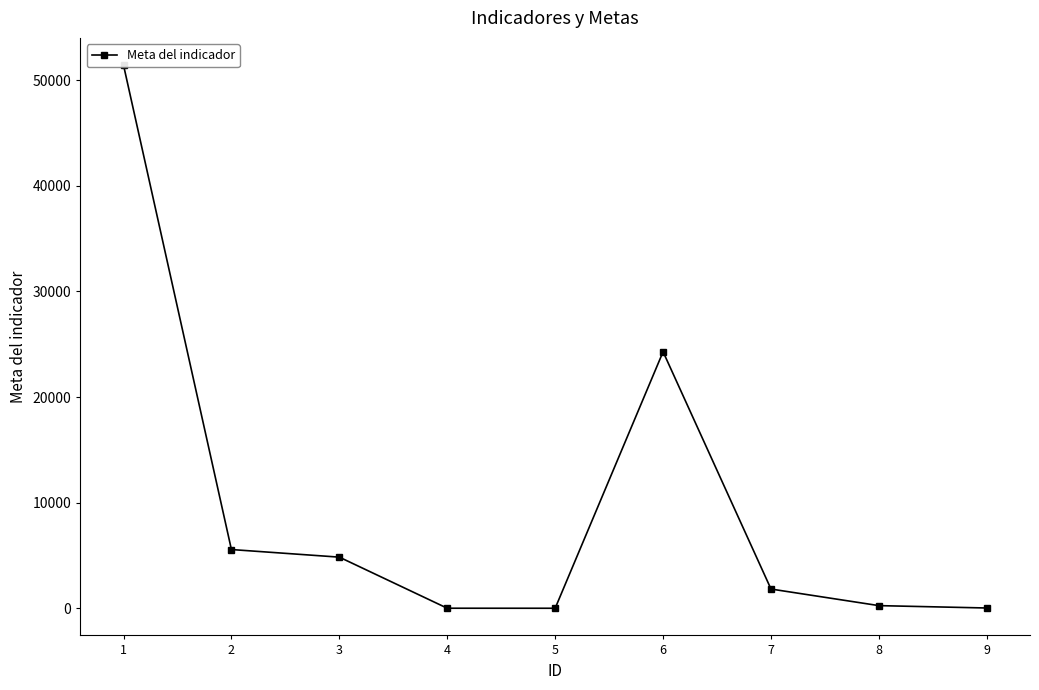

Reading right to left, what are all the values shown in this chart?

25	250	1820	24285	1	4	4840	5560	51430